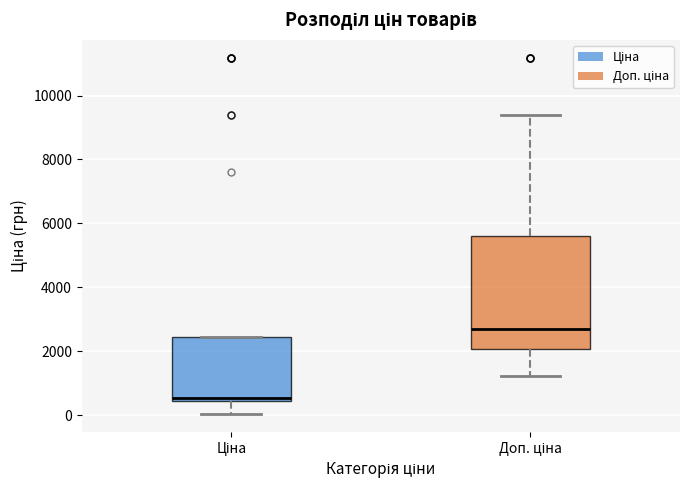

Reading left to right, transcribe this box plot: for each box, give where its median line is, the range the box spans, and where its two whiskers end, as read against the y-axis. The values are not printed on the chart, so give them approximately, as read against the axis.

Ціна: median 600, box 400 to 2400, whiskers 0 to 2400
Доп. ціна: median 2800, box 2000 to 5600, whiskers 1200 to 9400